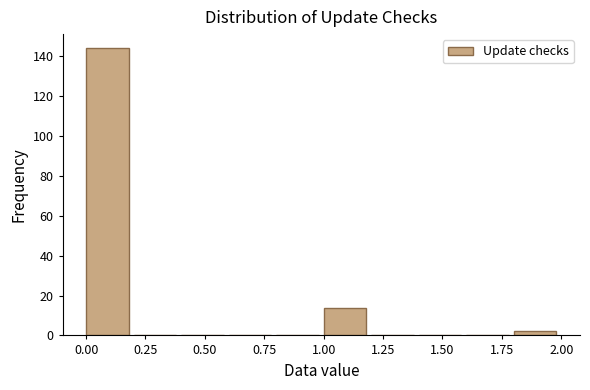

What is the height of the bar covering 1.8 to 2.0 on the x-axis? The values are not printed on the chart, so give them approximately, as read against the axis.

2